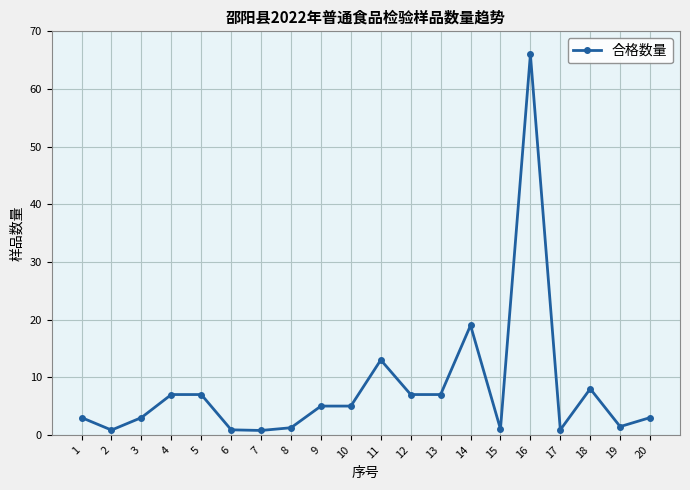

True or false: there are more than 1 points higher than both neighbors.

True